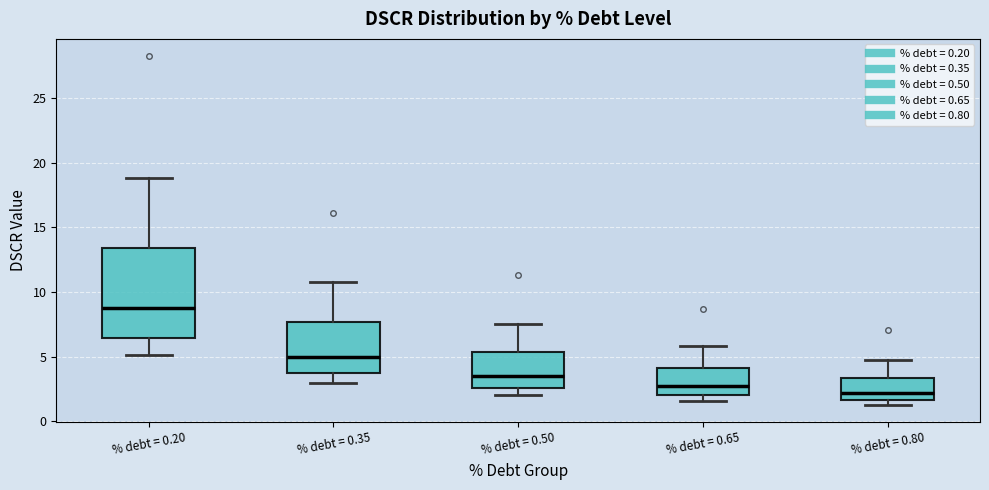

Comparing the boxes themselves (not the whiskers), which one is the tallest?

% debt = 0.20